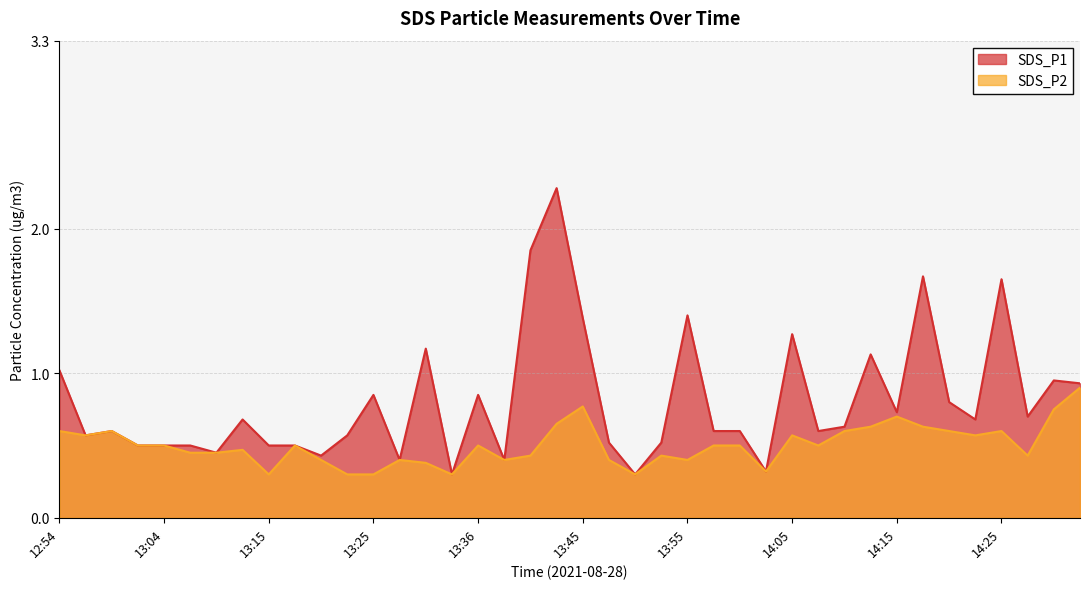

What is the minimum value shown in the chart?

0.3